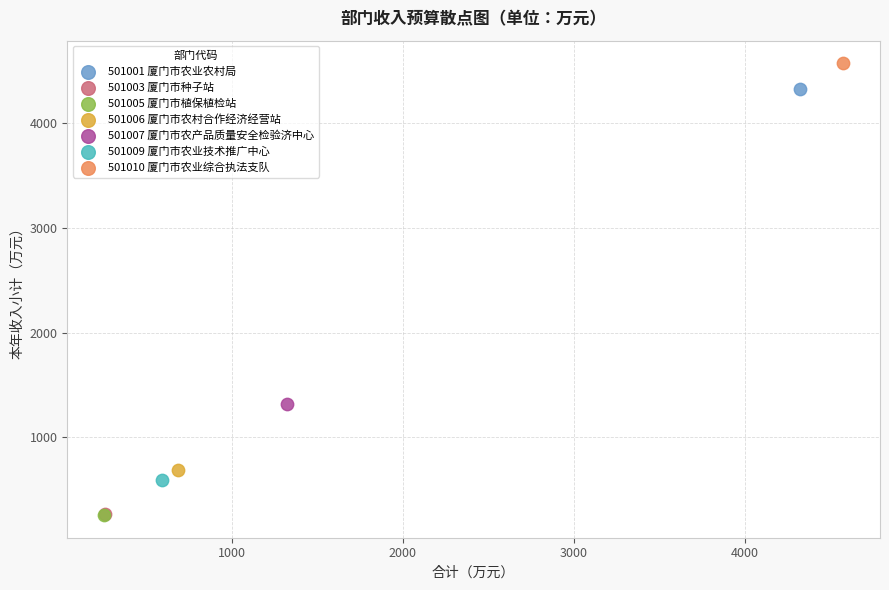

Which series reaches the maximum Y coordinate?

501010 厦门市农业综合执法支队